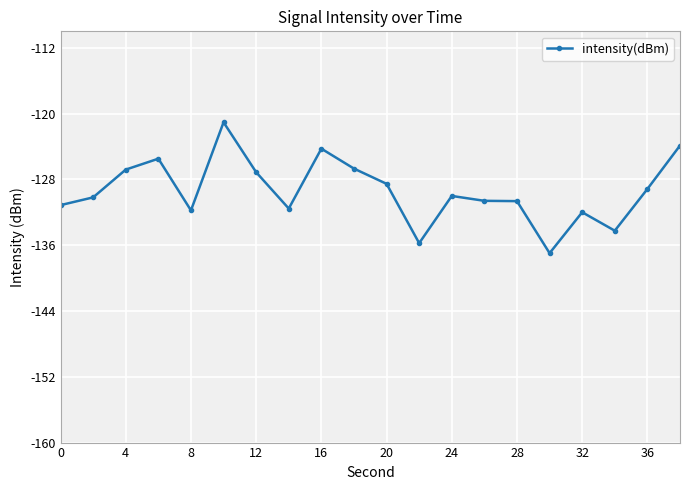

True or false: there are more than 0 points higher than both neighbors.

True